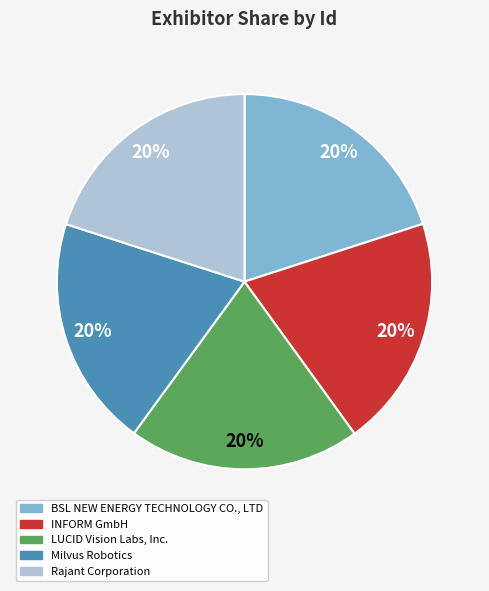

How many segments does this pie chart have?

5